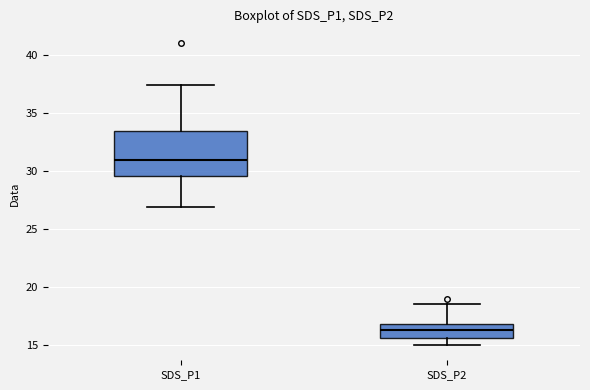

Reading left to right, read every box against the y-axis: the position of its median line, the range the box covers, and the ends of its whiskers. The values are not printed on the chart, so give them approximately, as read against the axis.

SDS_P1: median 31.0, box 29.5 to 33.5, whiskers 27.0 to 37.5
SDS_P2: median 16.5, box 15.5 to 17.0, whiskers 15.0 to 18.5